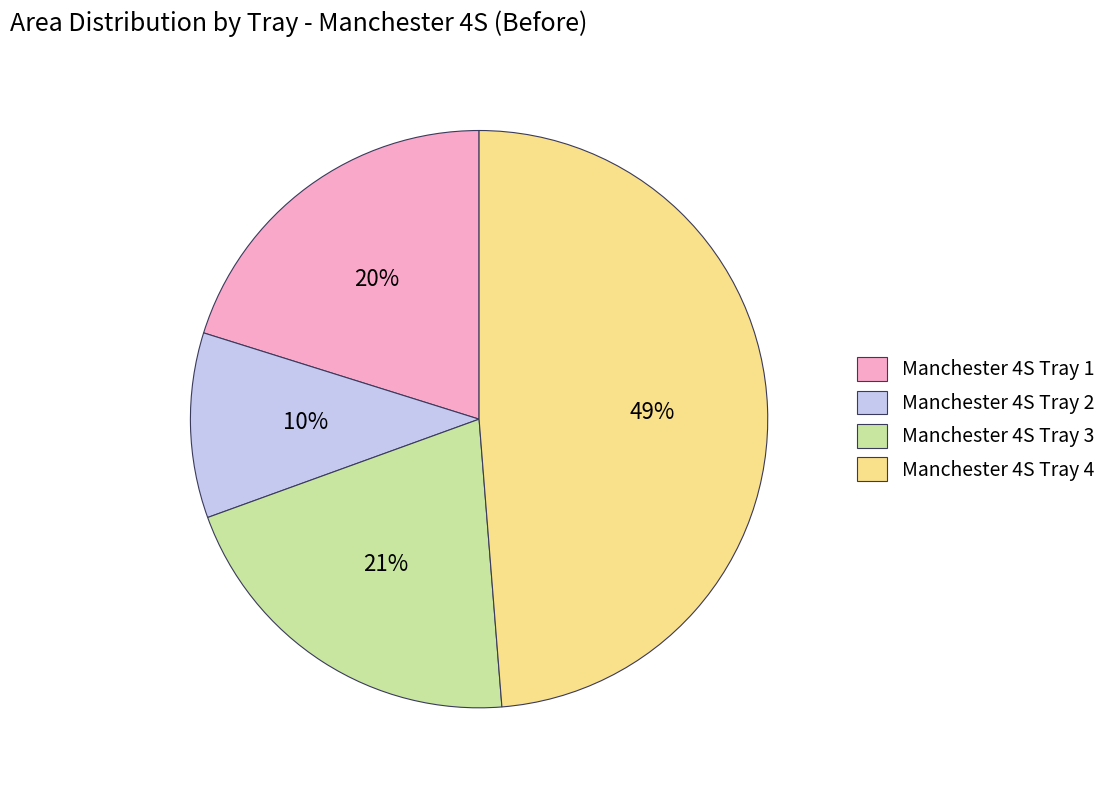

Is it true that Manchester 4S Tray 4 is 49% of the pie?

True